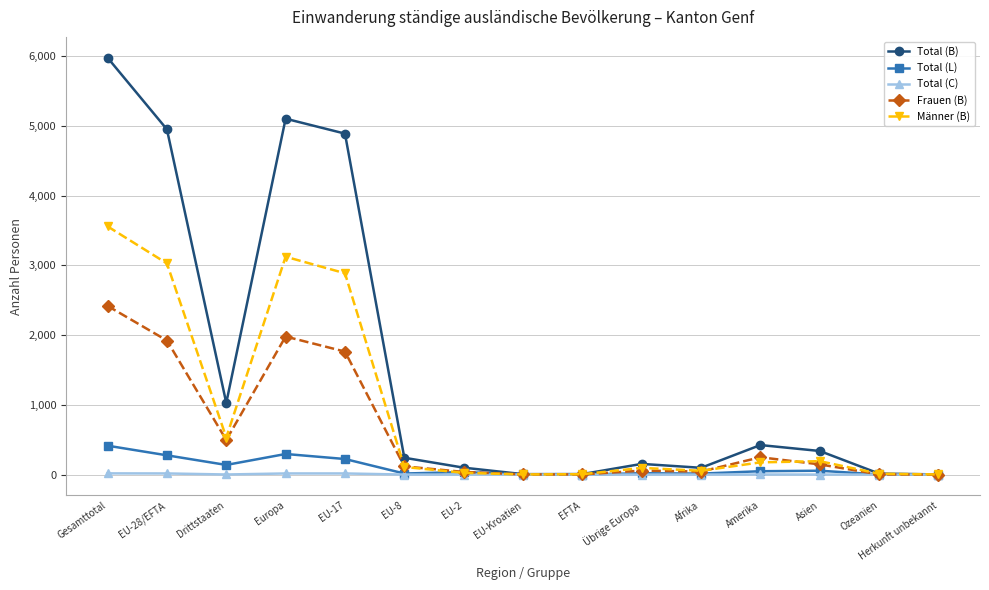

What is the label of the 8th point from the right?

EU-Kroatien